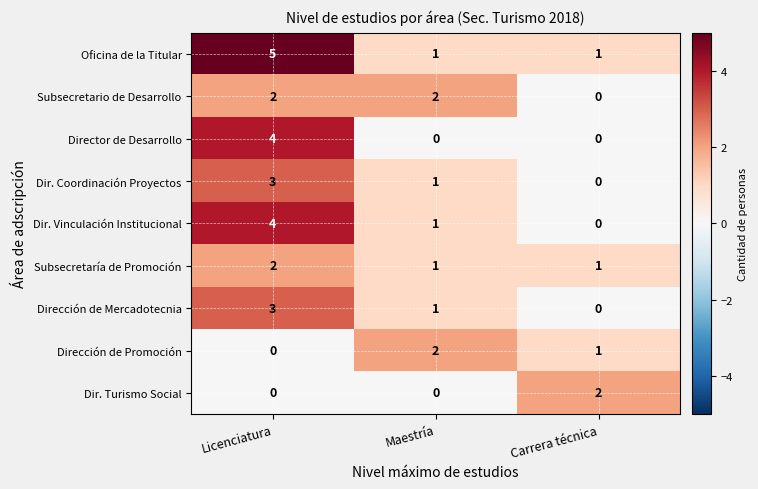

Reading left to right, transcribe all the data shown in this chart.

Oficina de la Titular: Licenciatura=5	Maestría=1	Carrera técnica=1
Subsecretario de Desarrollo: Licenciatura=2	Maestría=2	Carrera técnica=0
Director de Desarrollo: Licenciatura=4	Maestría=0	Carrera técnica=0
Dir. Coordinación Proyectos: Licenciatura=3	Maestría=1	Carrera técnica=0
Dir. Vinculación Institucional: Licenciatura=4	Maestría=1	Carrera técnica=0
Subsecretaría de Promoción: Licenciatura=2	Maestría=1	Carrera técnica=1
Dirección de Mercadotecnia: Licenciatura=3	Maestría=1	Carrera técnica=0
Dirección de Promoción: Licenciatura=0	Maestría=2	Carrera técnica=1
Dir. Turismo Social: Licenciatura=0	Maestría=0	Carrera técnica=2